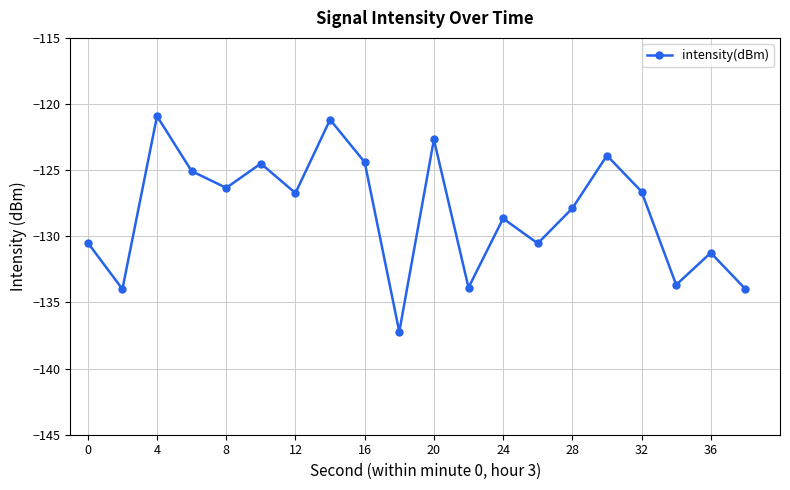

True or false: the data has more than 0 interior local peaks.

True